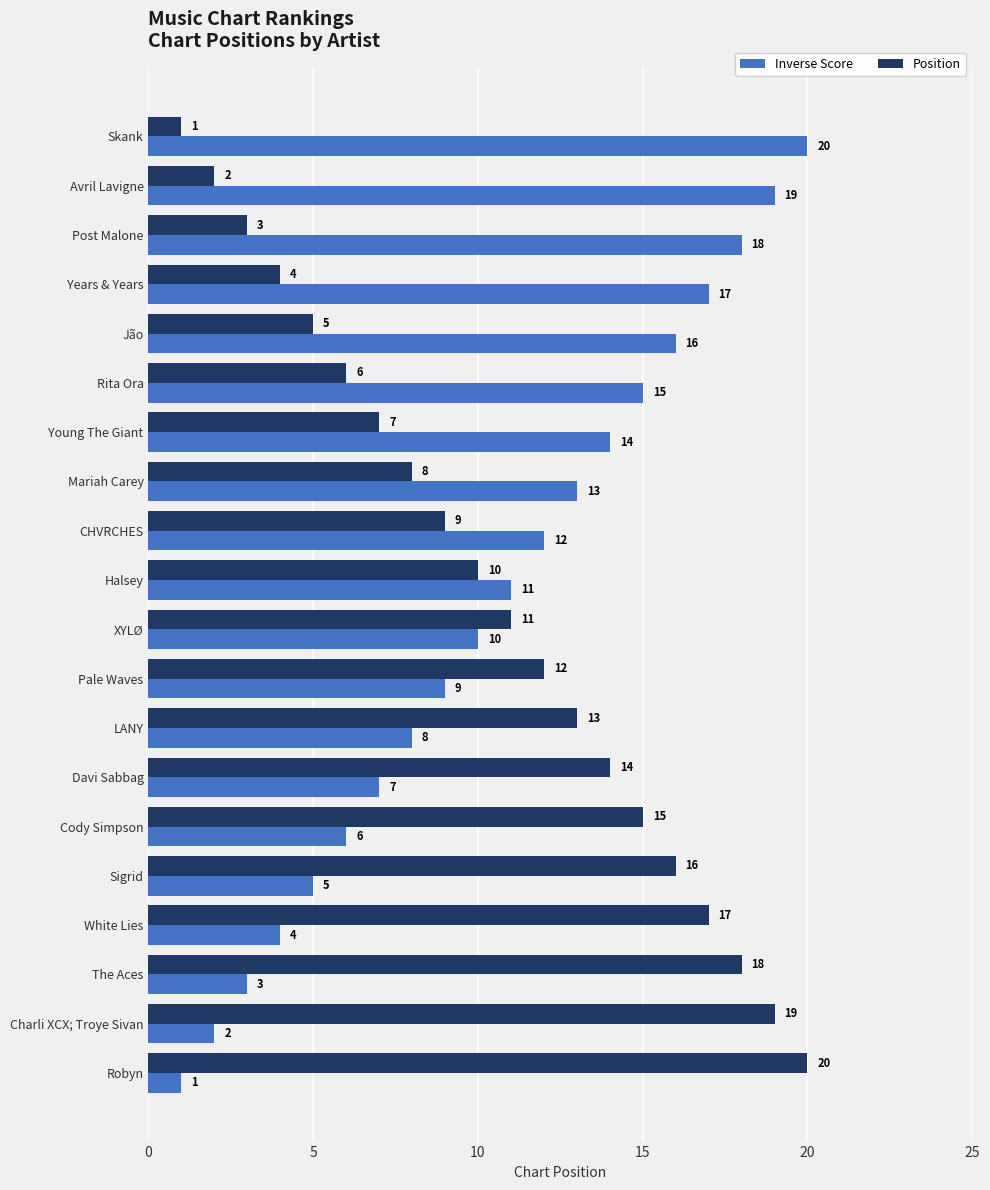

What is the maximum value shown in the chart?

20